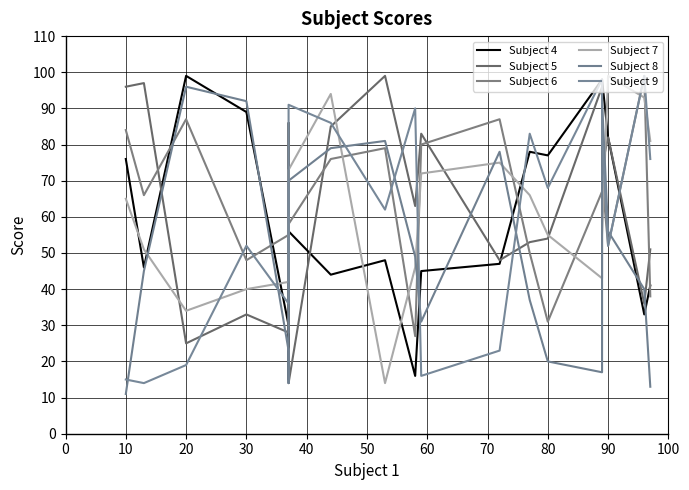

At 30, list the series in order from largest to smallest.

Subject 8, Subject 4, Subject 9, Subject 6, Subject 7, Subject 5